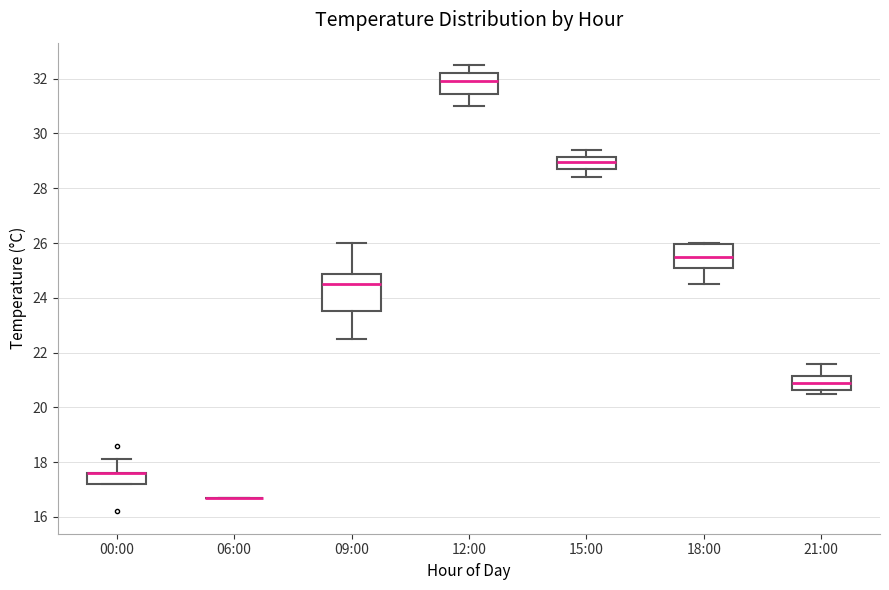

Reading left to right, read every box against the y-axis: the position of its median line, the range the box covers, and the ends of its whiskers. The values are not printed on the chart, so give them approximately, as read against the axis.

00:00: median 17.6 (drawn on the box's upper edge), box 17.2 to 17.6, whiskers 17.2 to 18.2
06:00: box collapsed to a line at 16.8, whiskers 16.8 to 16.8
09:00: median 24.6, box 23.6 to 24.8, whiskers 22.6 to 26.0
12:00: median 32.0, box 31.4 to 32.2, whiskers 31.0 to 32.6
15:00: median 29.0, box 28.8 to 29.2, whiskers 28.4 to 29.4
18:00: median 25.6, box 25.0 to 26.0, whiskers 24.6 to 26.0
21:00: median 21.0, box 20.6 to 21.2, whiskers 20.6 (just below the box's lower edge) to 21.6